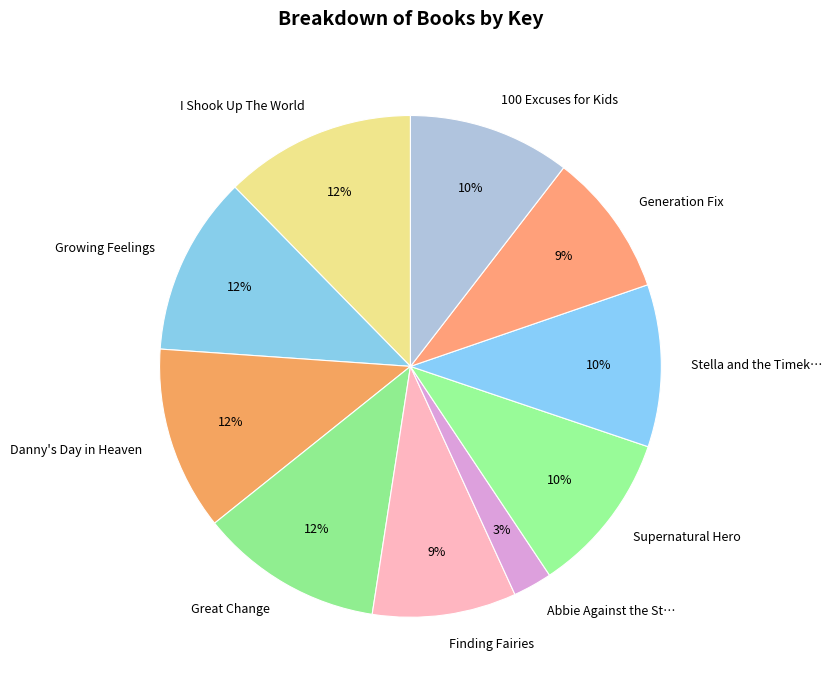

Count the number of slices in the pie.

10